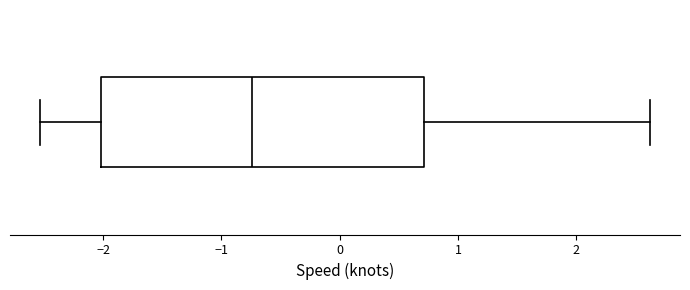

Read this box plot against the x-axis: the position of the median line, the range covered by the box, and the ends of both whiskers. The values are not printed on the chart, so give them approximately, as read against the axis.

median -0.7, box -2.0 to 0.7, whiskers -2.5 to 2.6